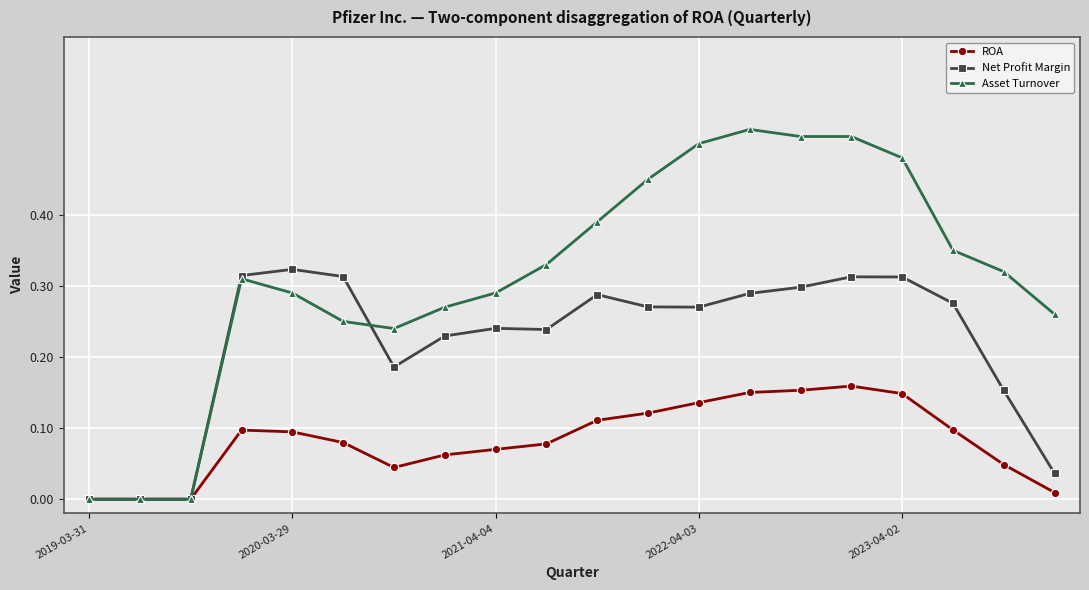

True or false: Asset Turnover has more than 0 interior local peaks.

True